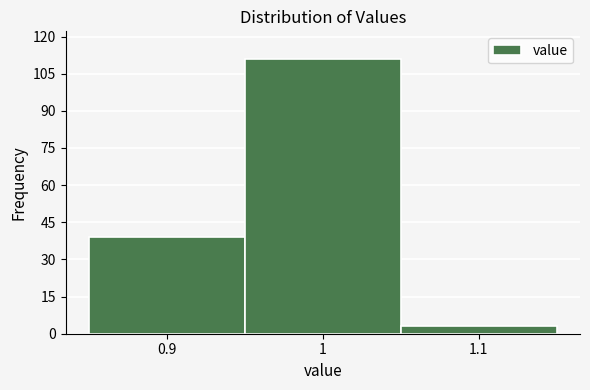

What is the height of the bar covering 0.95 to 1.05 on the x-axis? The values are not printed on the chart, so give them approximately, as read against the axis.

112